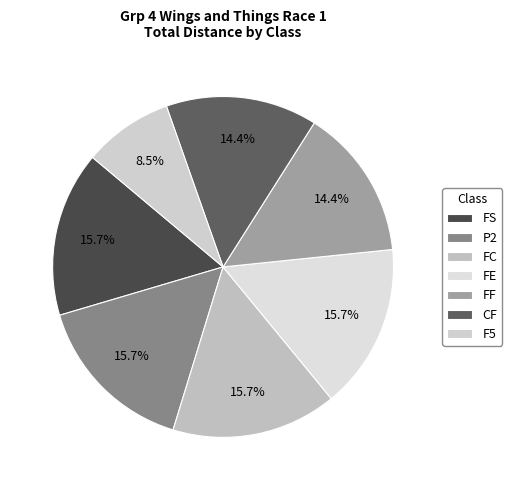

Which category has the biggest portion of the pie?

FS